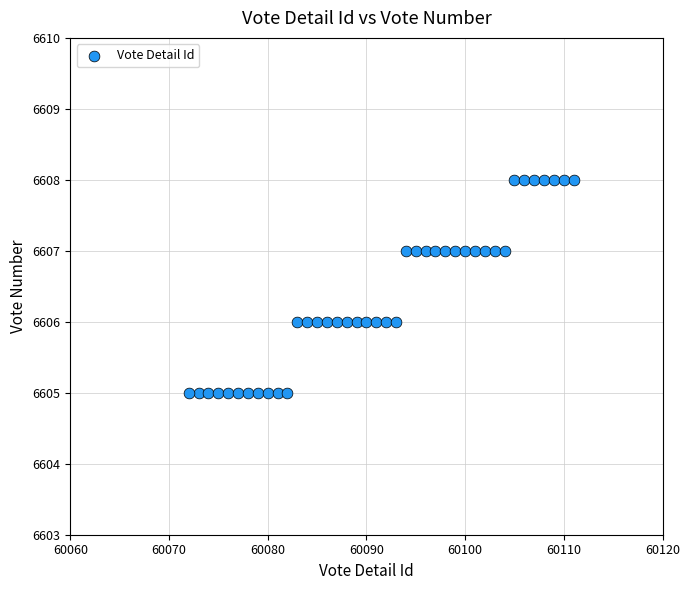

What is the range of X values (max minus min)?

39